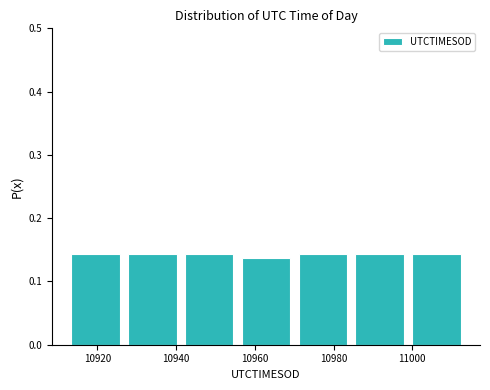

What is the height of the bar covering 10926 to 10942 on the x-axis? Neither the bar edges nor the heights are printed on the chart, so give them approximately, as read against the axes.

0.14